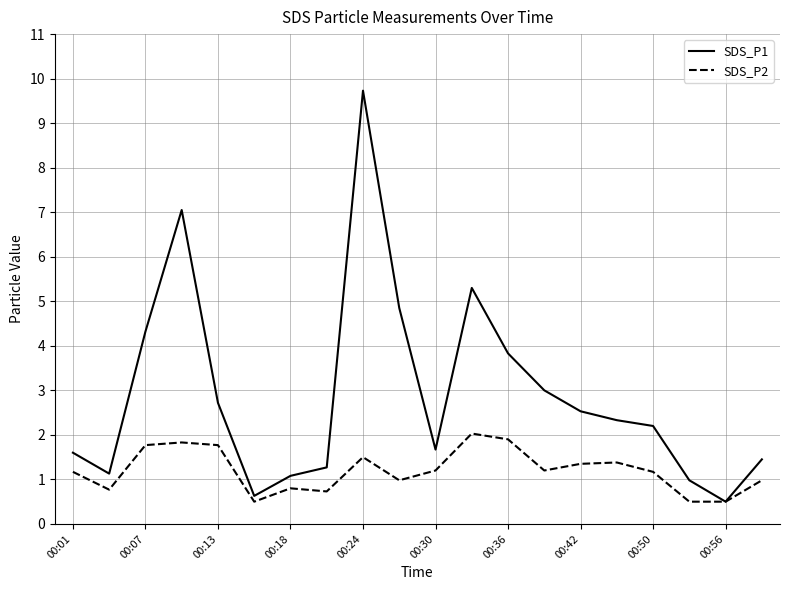

What is the highest value of the SDS_P2 series?

2.0